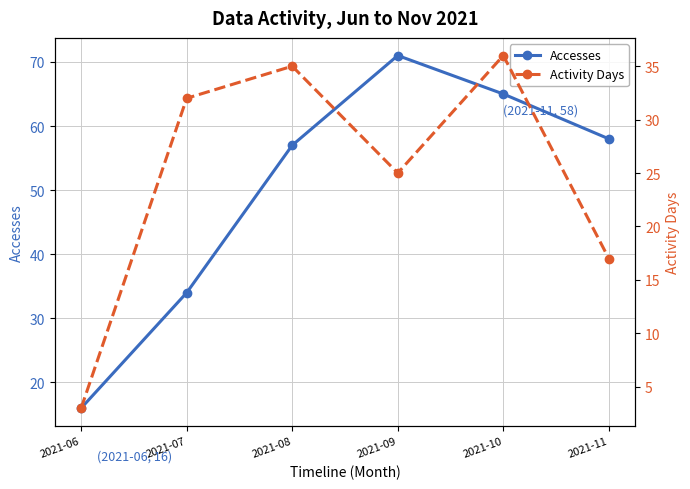

Is it true that Activity Days equals 63 at 2021-10?

False